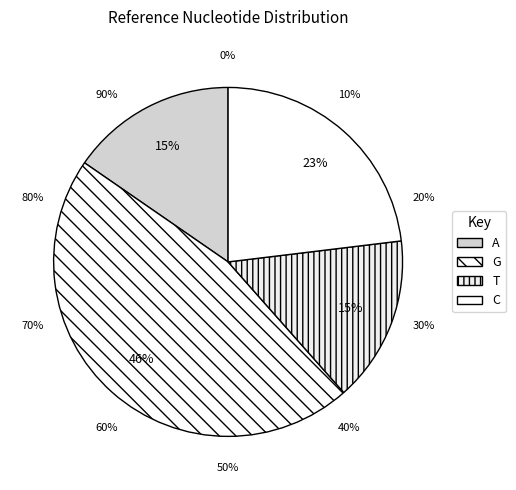

Does C represent more than half of the total?

No